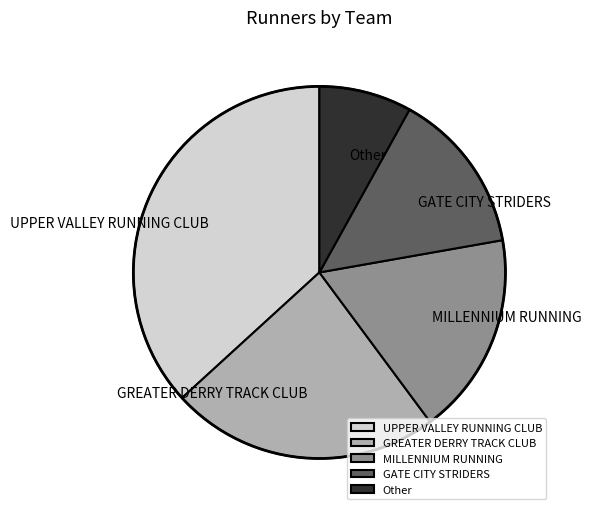

Do GREATER DERRY TRACK CLUB and Other together represent more than half of the pie?

No